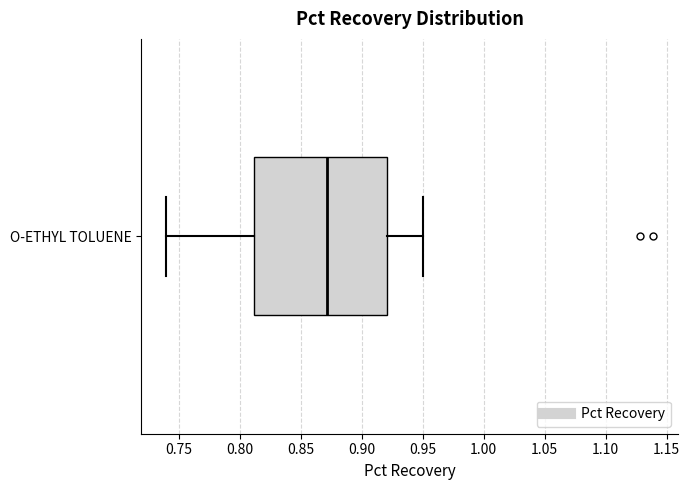

Where does the left whisker of the box for O-ETHYL TOLUENE end on the x-axis? The values are not printed on the chart, so give them approximately, as read against the axis.

0.74